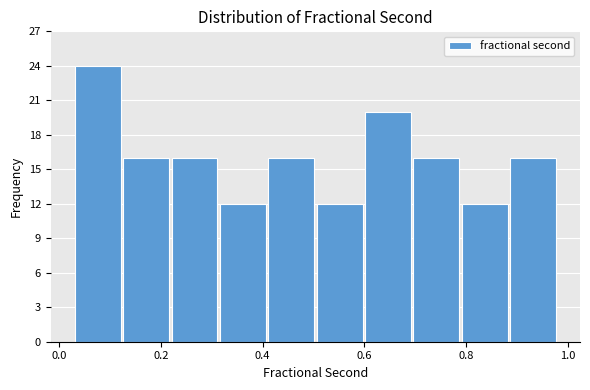

Reading left to right, transcribe this chart: for each bar, give the range it covers on the x-axis and its height. Neither the bar edges nor the heights are printed on the chart, so give them approximately, as read against the axes.

0.02 to 0.12: 24
0.12 to 0.22: 16
0.22 to 0.32: 16
0.32 to 0.40: 12
0.40 to 0.50: 16
0.50 to 0.60: 12
0.60 to 0.70: 20
0.70 to 0.78: 16
0.78 to 0.88: 12
0.88 to 0.98: 16